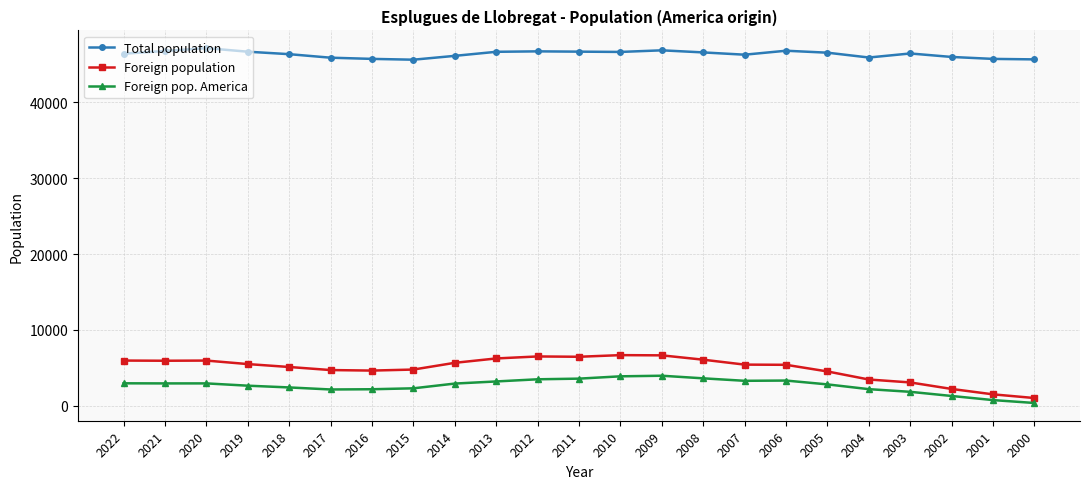

Does the chart have visible grid lines?

Yes